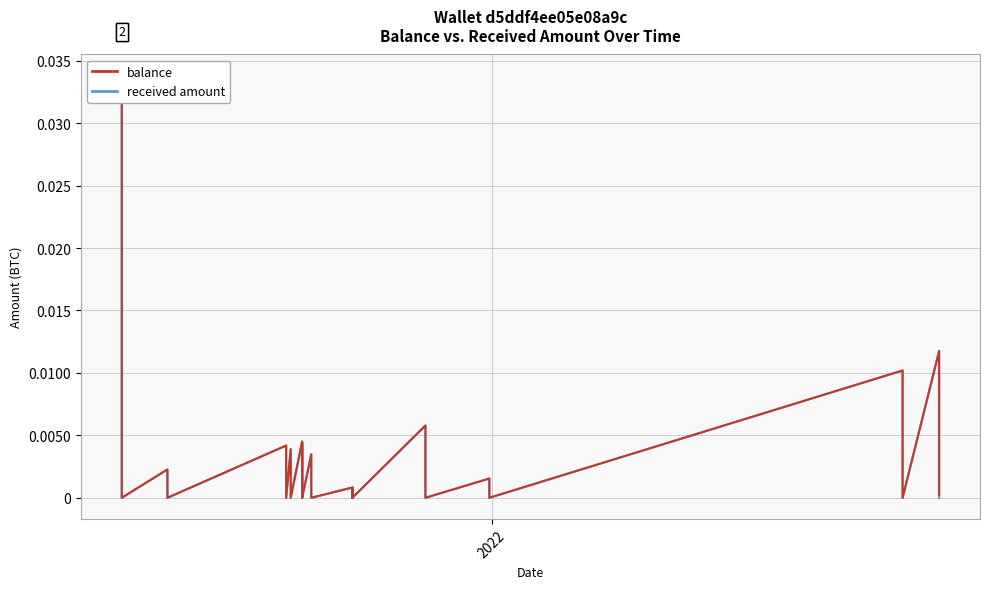

True or false: received amount and balance cross at least once.

False